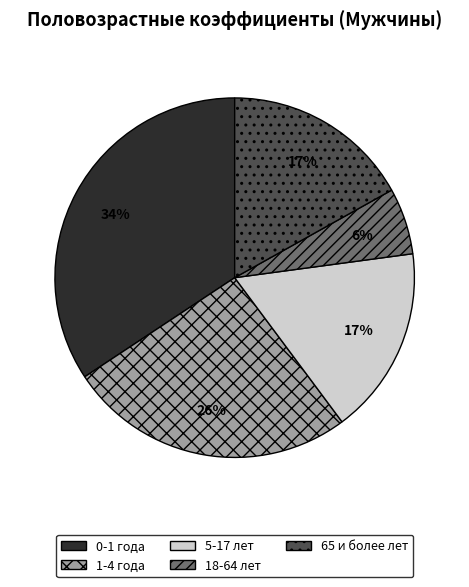

Which has a higher value, 5-17 лет or 18-64 лет?

5-17 лет